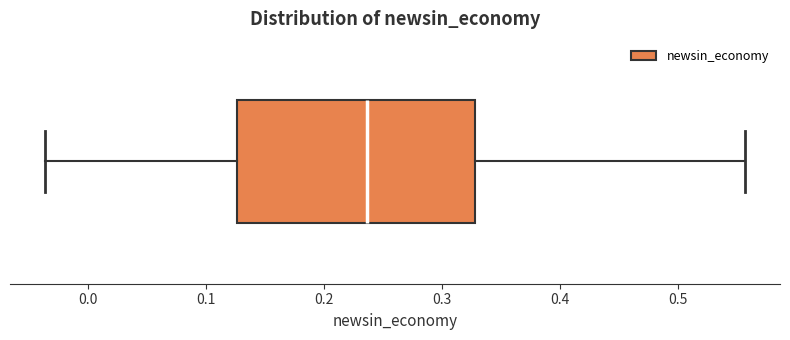

Transcribe this box plot: give where the median line is, the range the box spans, and where the two whiskers end, as read against the x-axis. The values are not printed on the chart, so give them approximately, as read against the axis.

median 0.24, box 0.13 to 0.33, whiskers -0.04 to 0.56